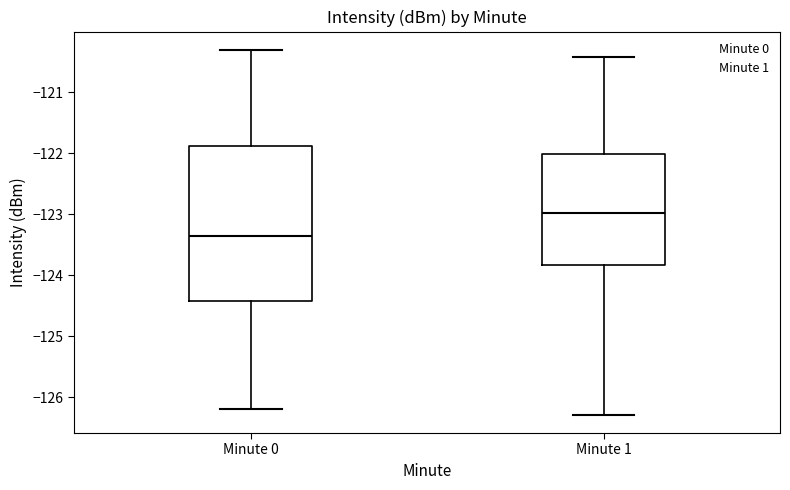

Where does the lower whisker of the box for Minute 0 end on the y-axis? The values are not printed on the chart, so give them approximately, as read against the axis.

-126.2